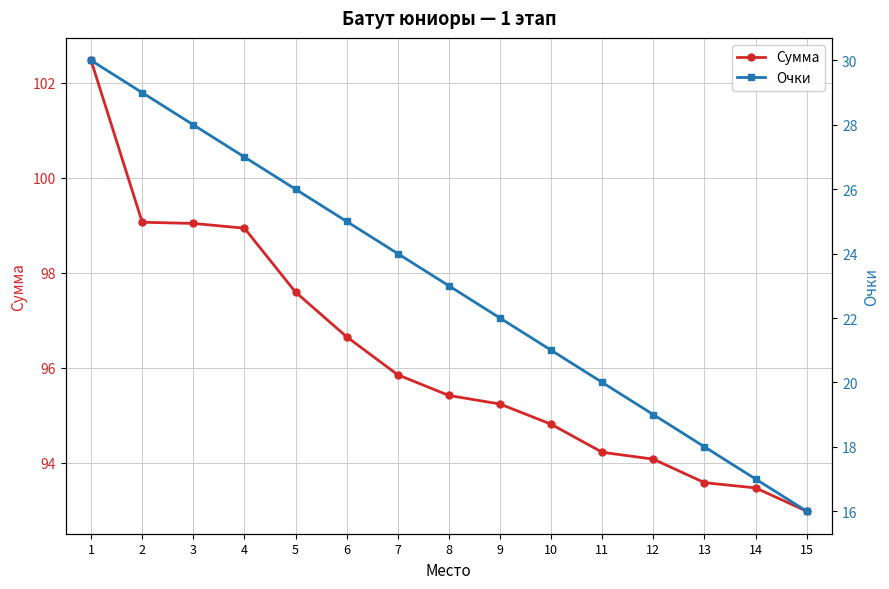

What are all the series names shown in the legend?

Сумма, Очки